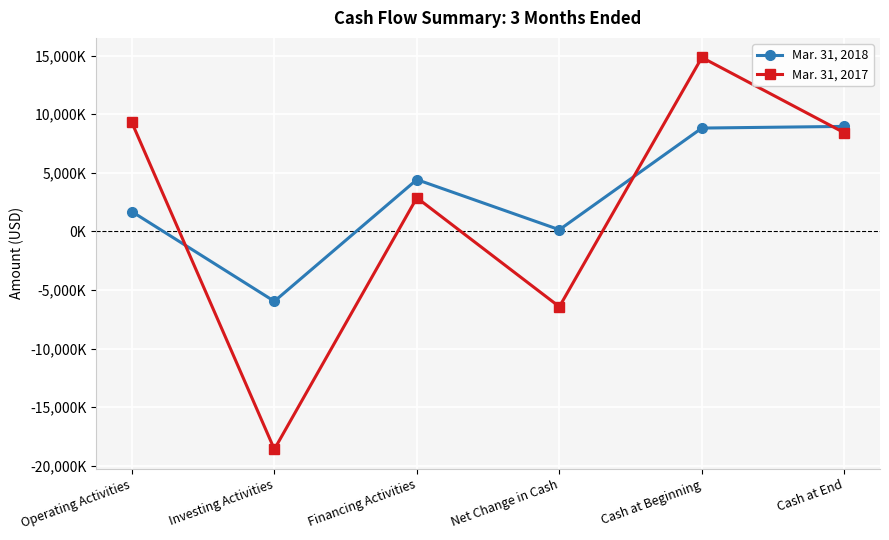

Does the chart have visible grid lines?

Yes